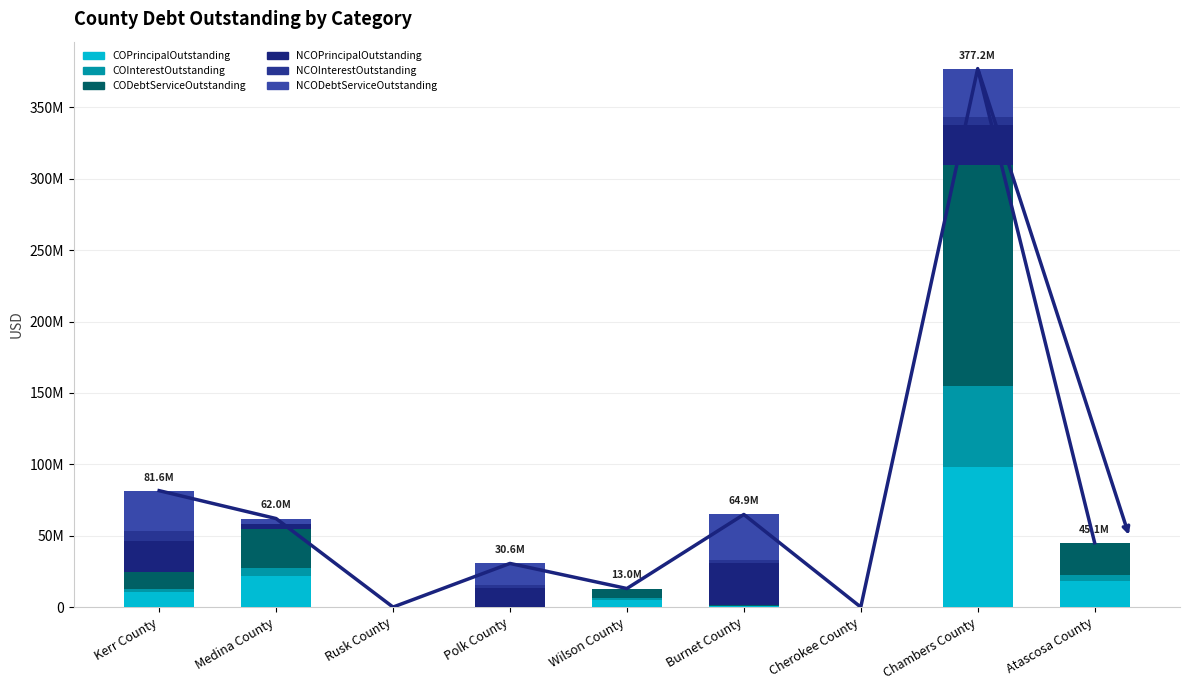

Is the value of COInterestOutstanding at Atascosa County greater than the value of CODebtServiceOutstanding at Polk County?

Yes